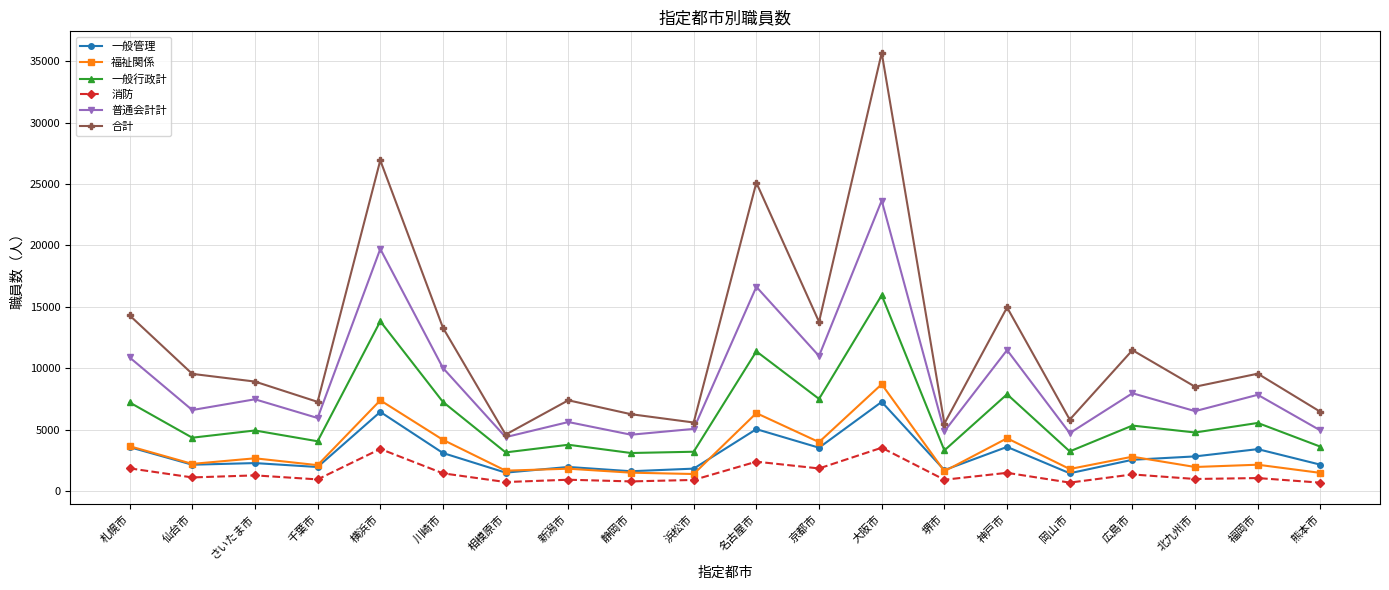

What is the difference between the maximum and minimum values in the 合計 series?

31103